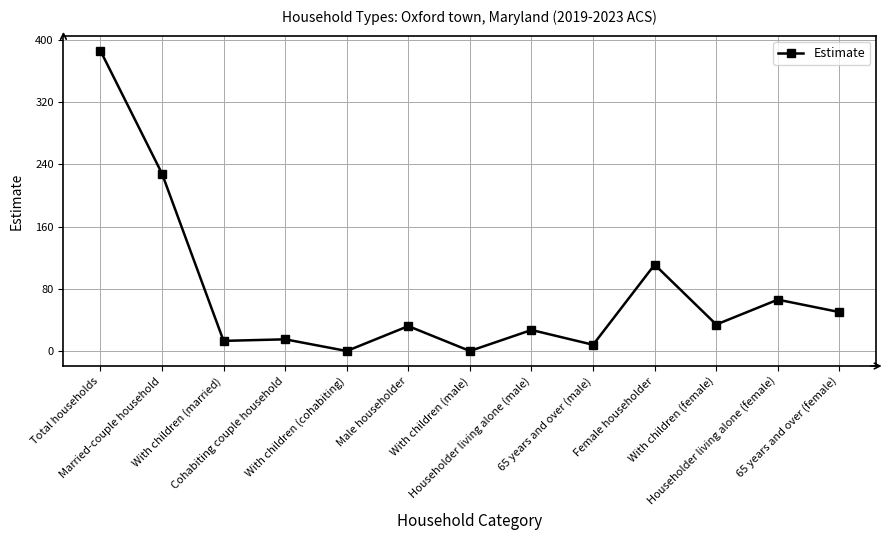

At which label is the value closest to 193?

Married-couple household